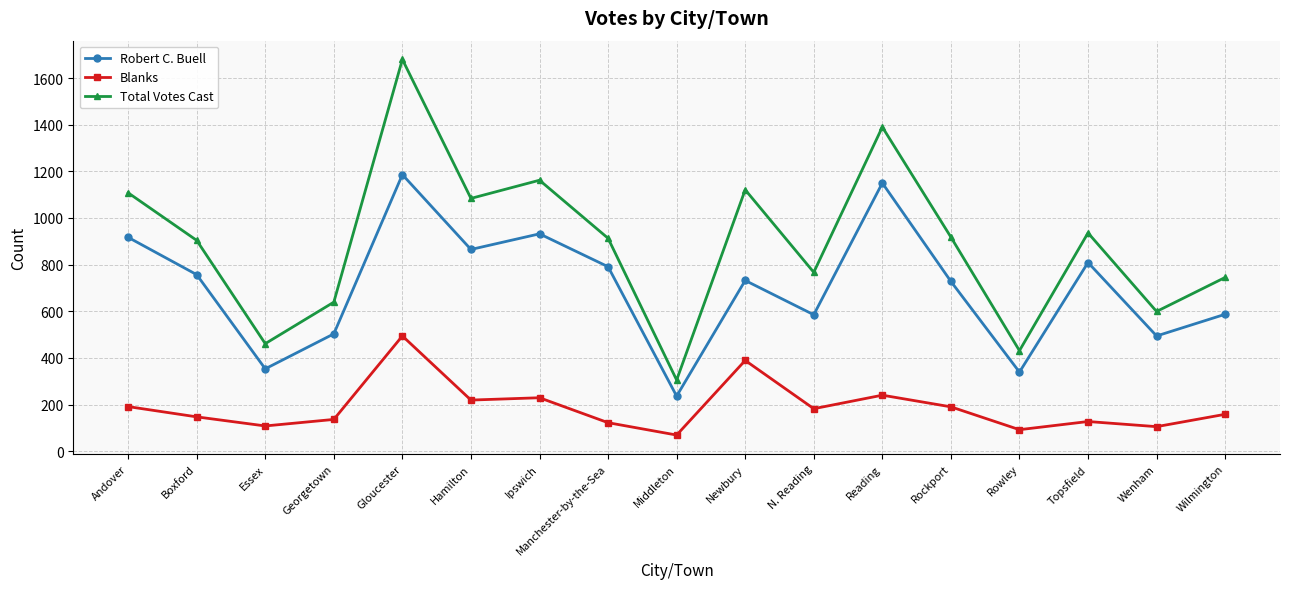

What are all the series names shown in the legend?

Robert C. Buell, Blanks, Total Votes Cast